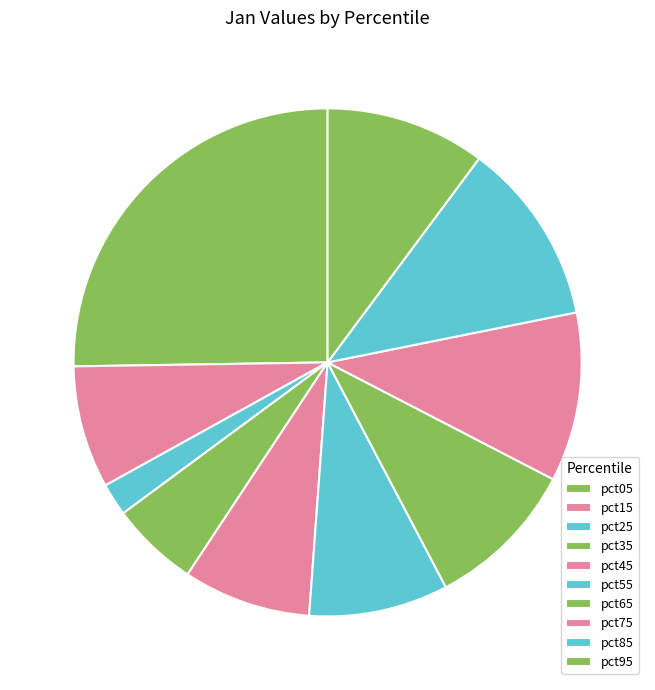

Is there a majority slice in this chart?

No